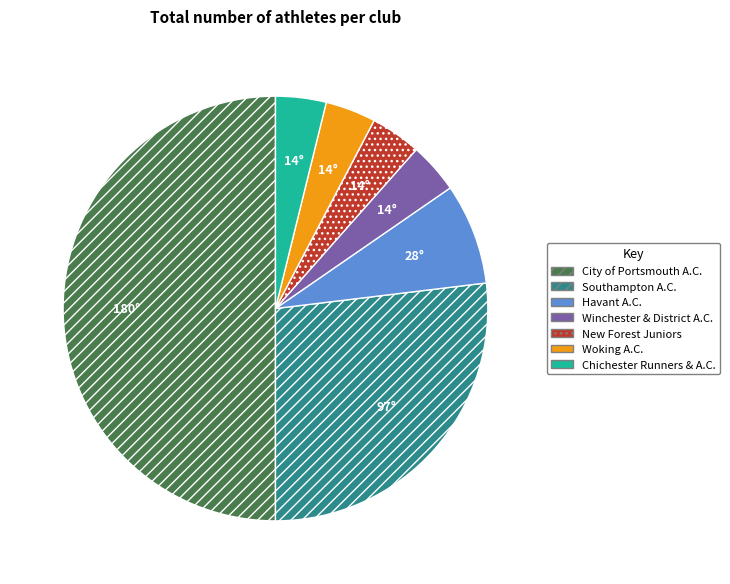

Which slice is the smallest?

New Forest Juniors